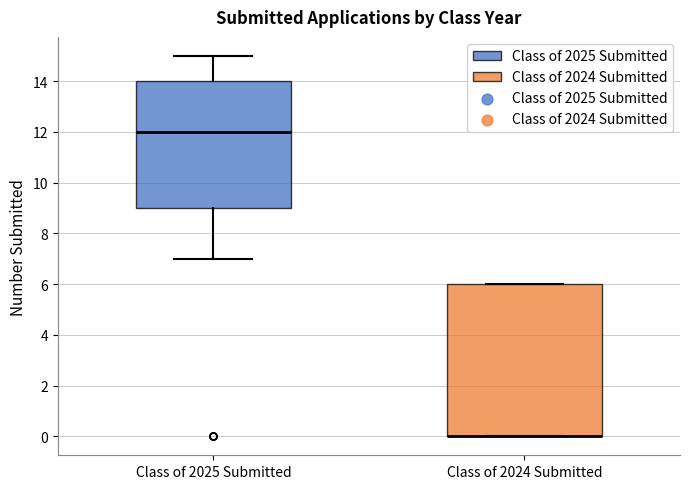

Where does the lower whisker of the box for Class of 2025 Submitted end on the y-axis? The values are not printed on the chart, so give them approximately, as read against the axis.

7